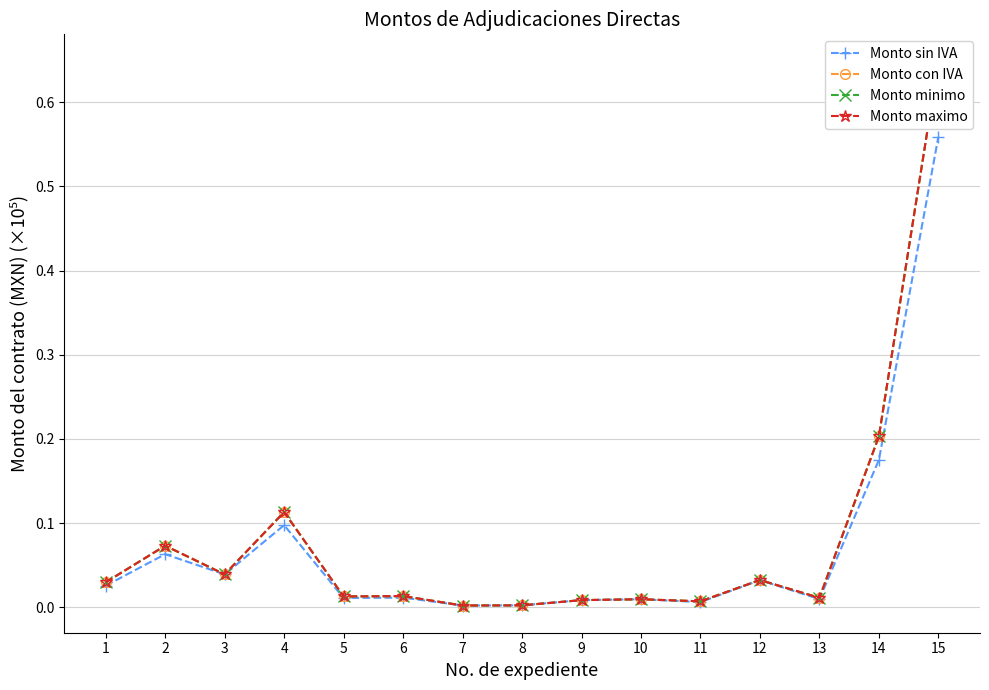

How many lines are shown in the chart?

4